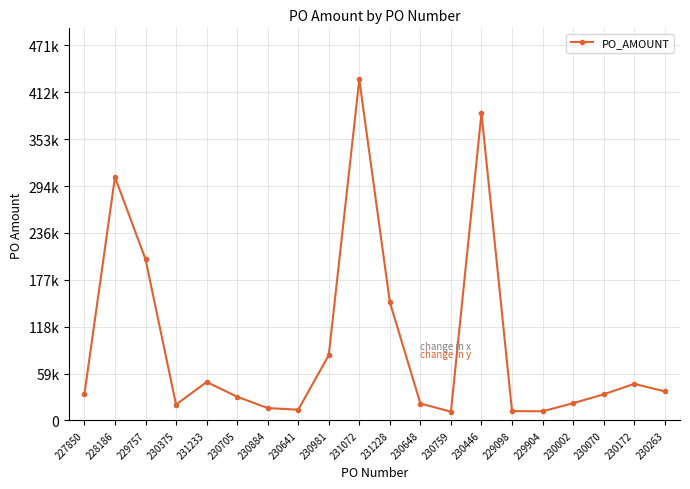

The chart shows a value of 14544.6 at 230263. True or false?

False